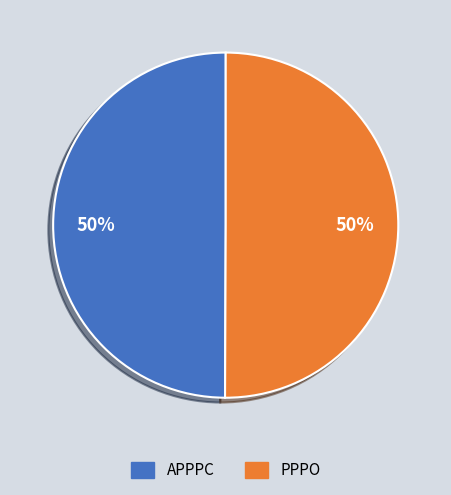

Approximately how many times larger is the value at PPPO compared to APPPC?

1.0